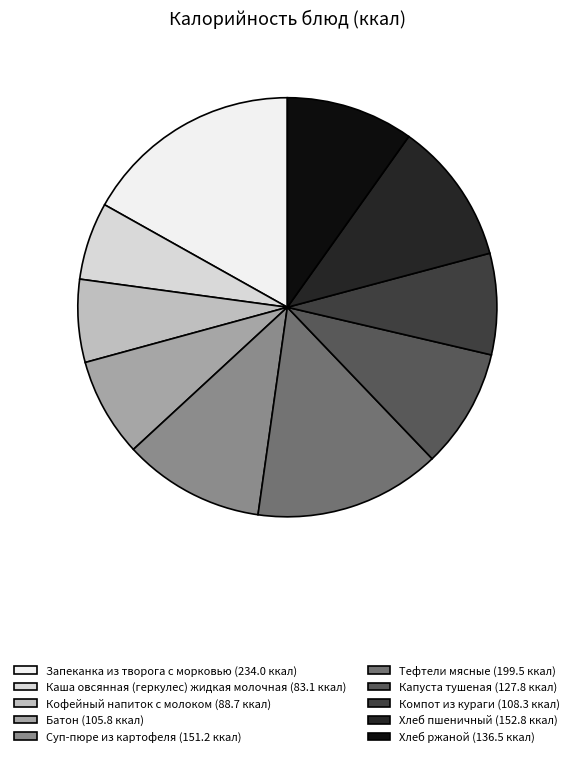

What is the largest slice in the pie chart?

Запеканка из творога с морковью